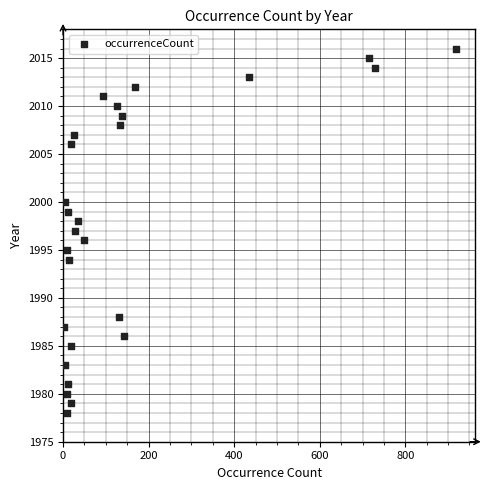

What is the range of X values (max minus min)?

916